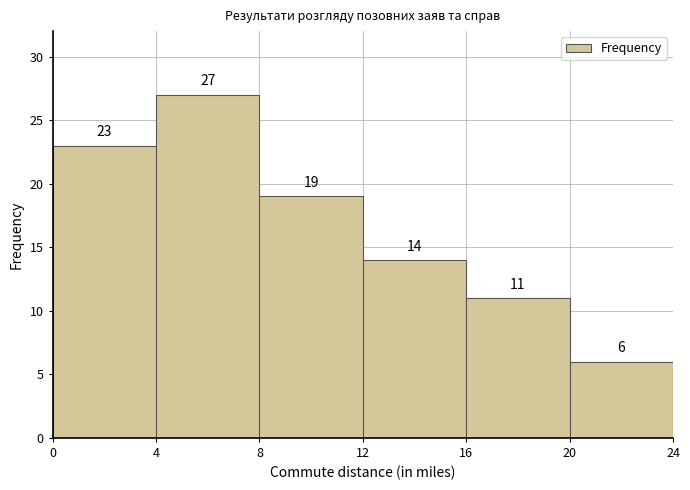

How tall is the bar that spans 8 to 12 on the x-axis?

19